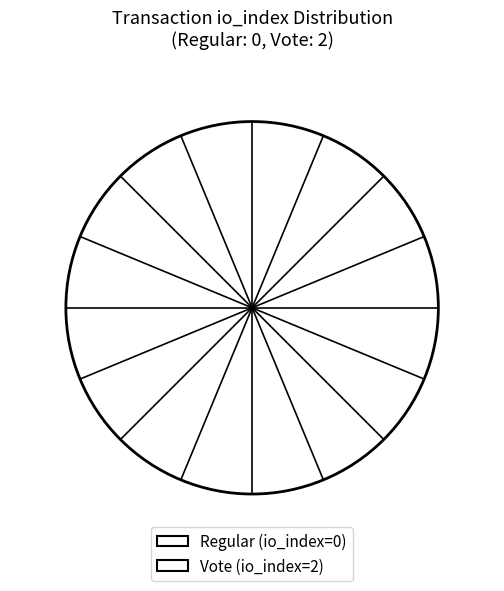

The Regular (io_index=0) slice represents 0% of the pie. True or false?

True